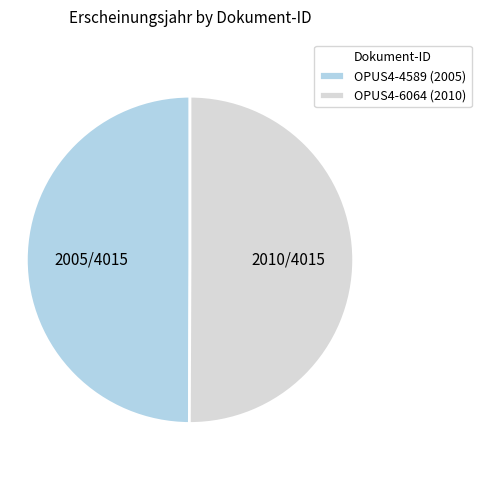

Is the sum of OPUS4-6064 and OPUS4-4589 greater than half?

Yes